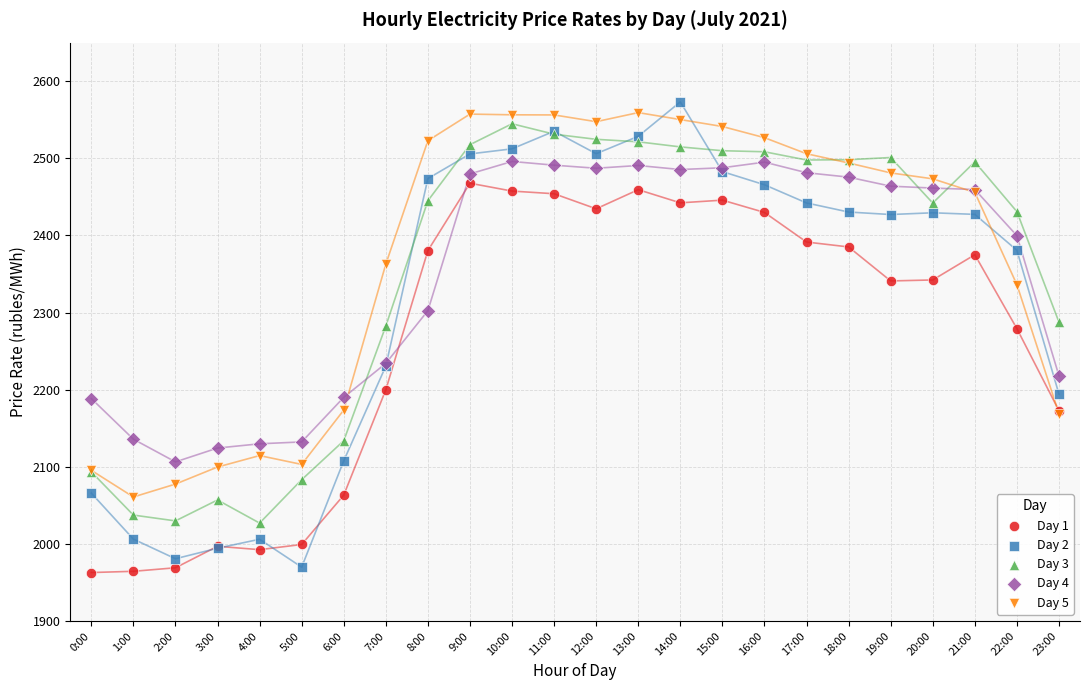

What are all the series names shown in the legend?

Day 1, Day 2, Day 3, Day 4, Day 5